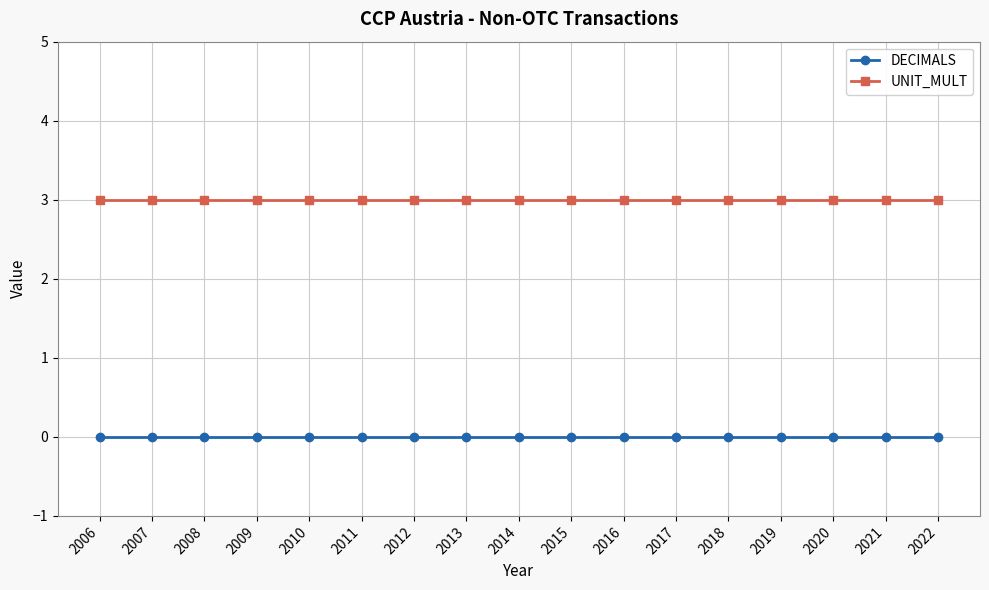

What is the spread (max minus min) of values at 2010?

3